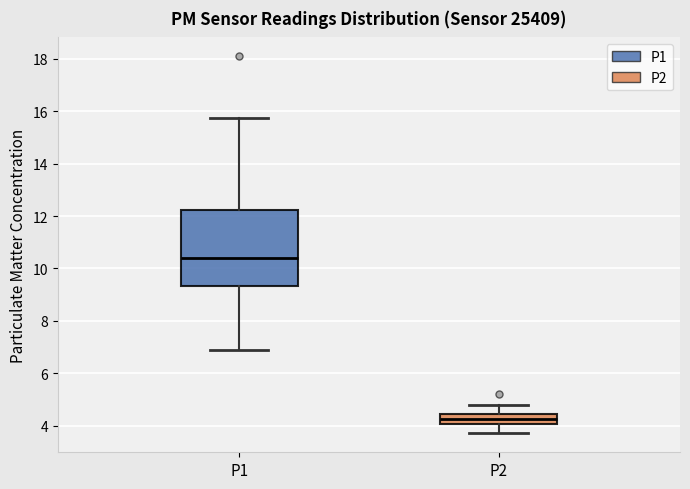

Where does the median line of the box for P2 sit on the y-axis? The values are not printed on the chart, so give them approximately, as read against the axis.

4.2